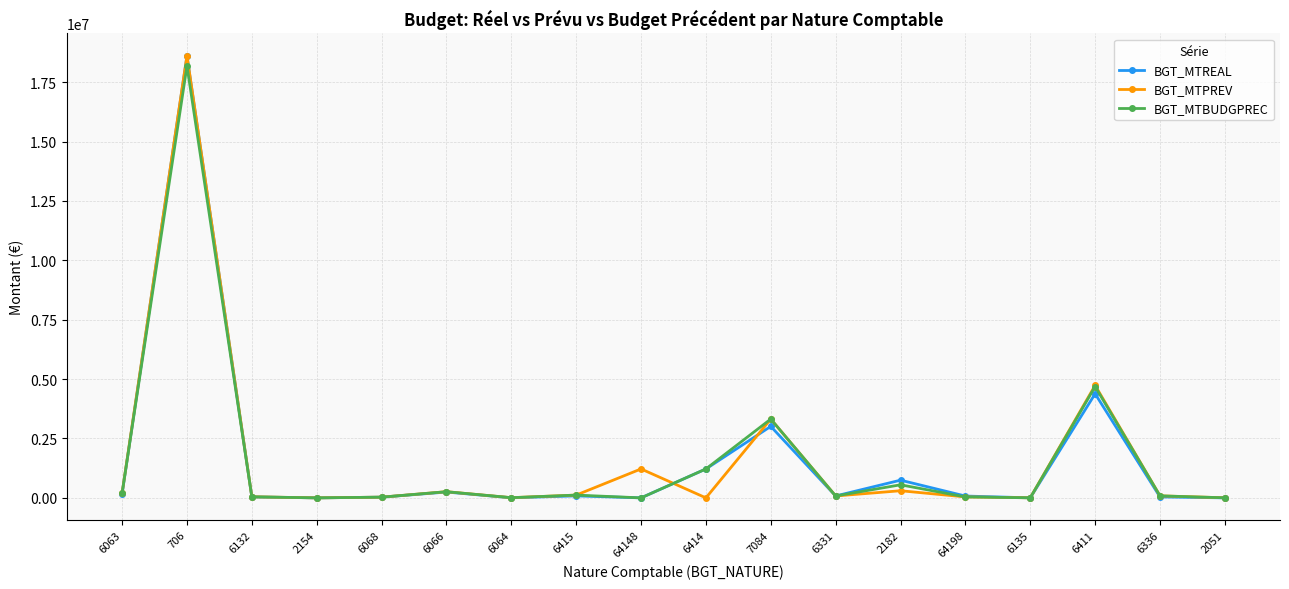

True or false: BGT_MTPREV has more than 0 interior local peaks.

True